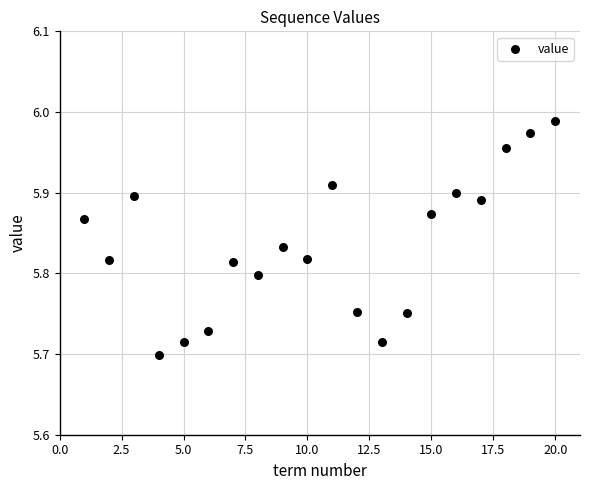

What is the range of X values (max minus min)?

19.0